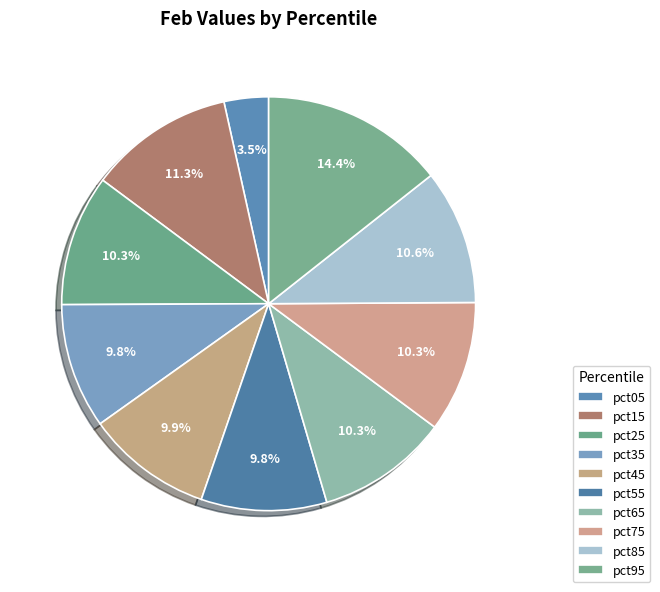

Does any single category account for the majority?

No